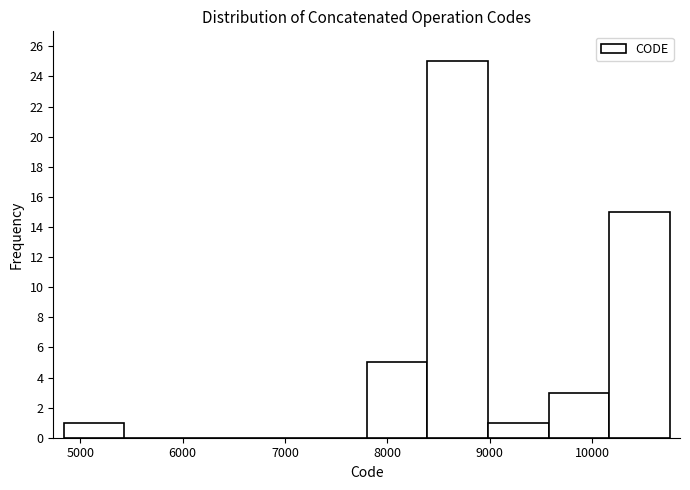

Reading left to right, transcribe this chart: for each bar, give the range it covers on the x-axis and its height. Neither the bar edges nor the heights are printed on the chart, so give them approximately, as read against the axes.

4800 to 5400: 1
5400 to 6000: 0
6000 to 6600: 0
6600 to 7200: 0
7200 to 7800: 0
7800 to 8400: 5
8400 to 9000: 25
9000 to 9600: 1
9600 to 10200: 3
10200 to 10800: 15